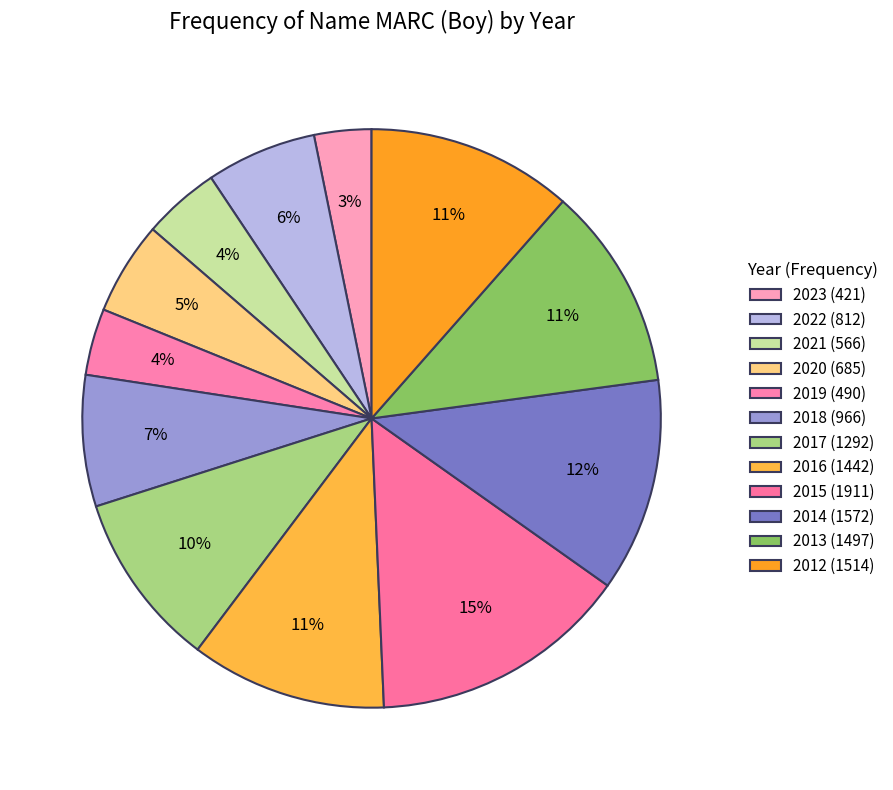

Rank the categories by value from highest to lowest.

2015, 2014, 2012, 2013, 2016, 2017, 2018, 2022, 2020, 2021, 2019, 2023